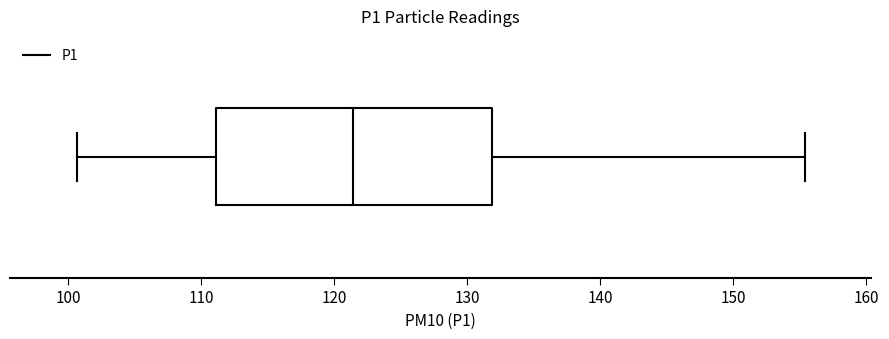

Read this box plot against the x-axis: the position of the median line, the range covered by the box, and the ends of both whiskers. The values are not printed on the chart, so give them approximately, as read against the axis.

median 121, box 111 to 132, whiskers 101 to 155